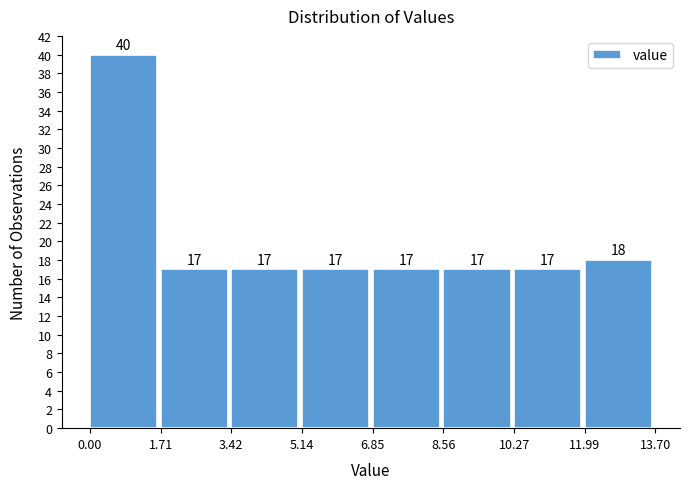

Reading left to right, list every bar in this chart as the range it spans on the x-axis followed by its height.

0.00 to 1.71: 40
1.71 to 3.42: 17
3.42 to 5.14: 17
5.14 to 6.85: 17
6.85 to 8.56: 17
8.56 to 10.27: 17
10.27 to 11.99: 17
11.99 to 13.70: 18